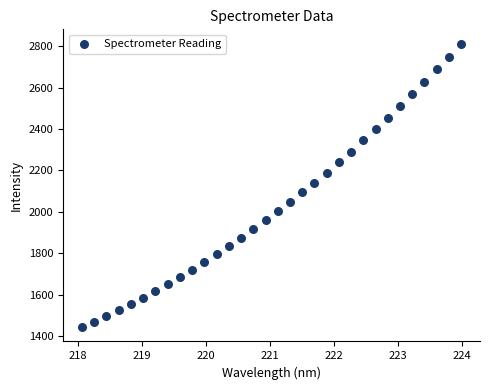

What is the range of Y values (max minus min)?

1370.3